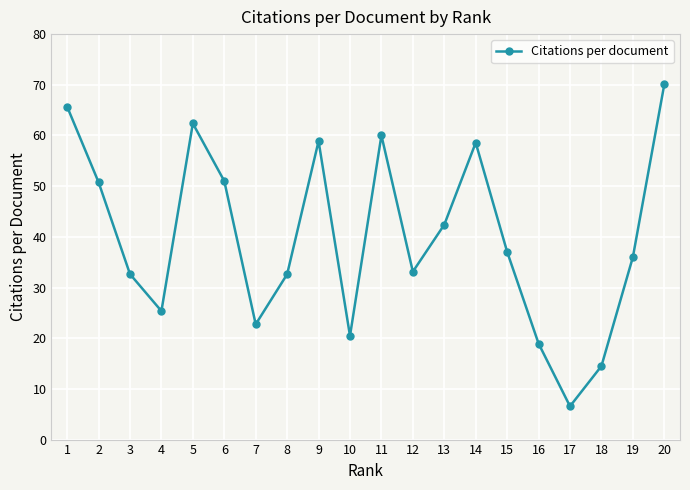

What is the change in value from 6 to 9?

+7.9